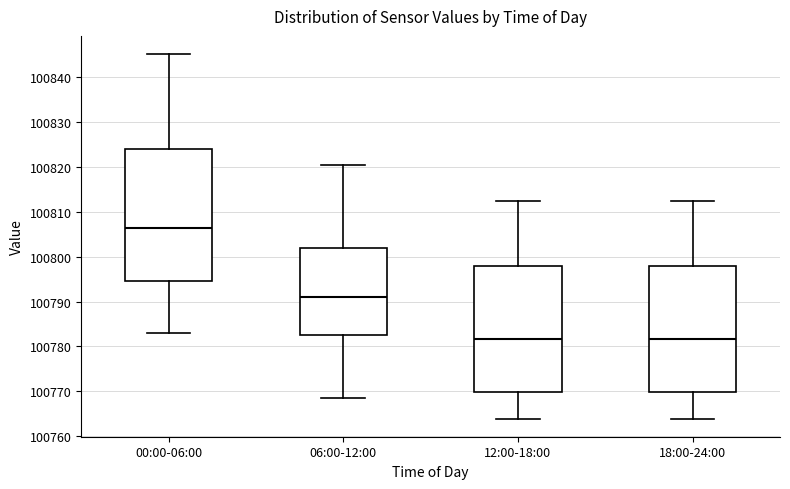

Which box's median line is the highest?

00:00-06:00